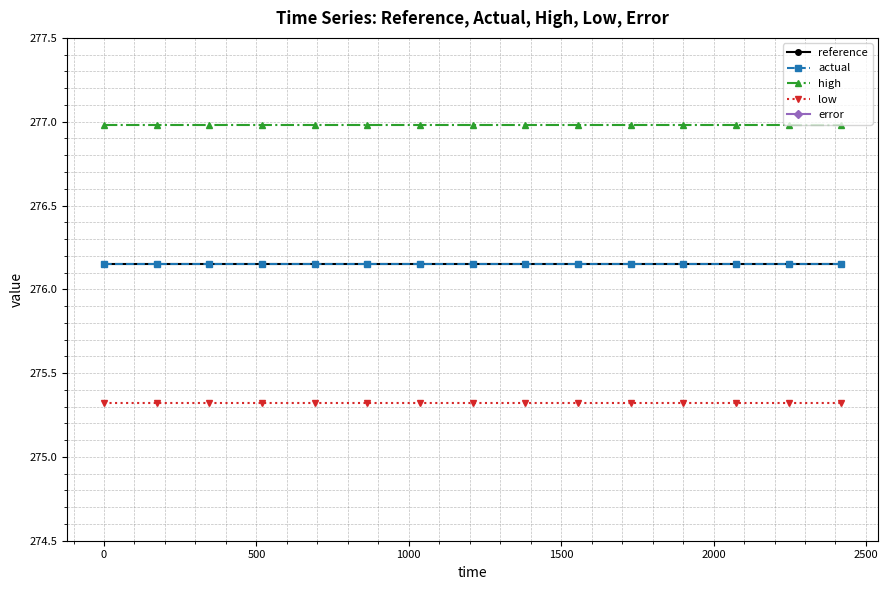

What is the value of the low point at the 13th from the left?

275.3